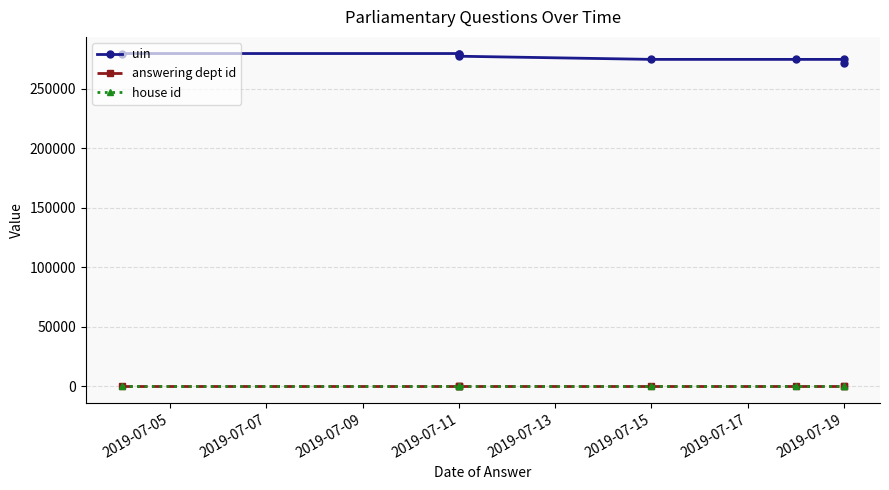

True or false: uin has more than 1 points higher than both neighbors.

True